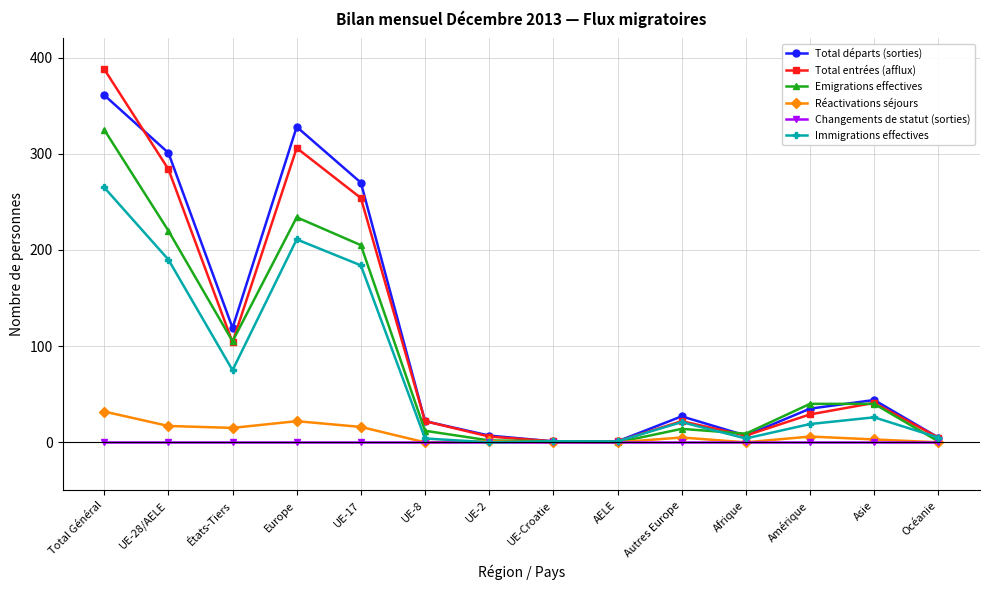

Rank the series at Europe from lowest to highest value.

Changements de statut (sorties), Réactivations séjours, Immigrations effectives, Emigrations effectives, Total entrées (afflux), Total départs (sorties)